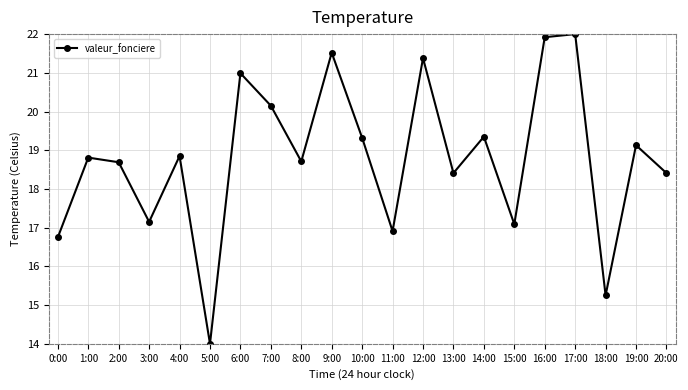

Which has a higher value, 9:00 or 5:00?

9:00